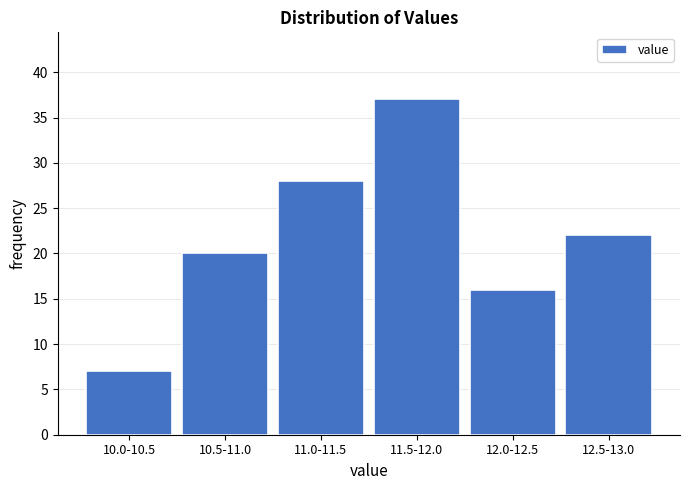

Reading left to right, what are all the values shown in this chart?

7	20	28	37	16	22